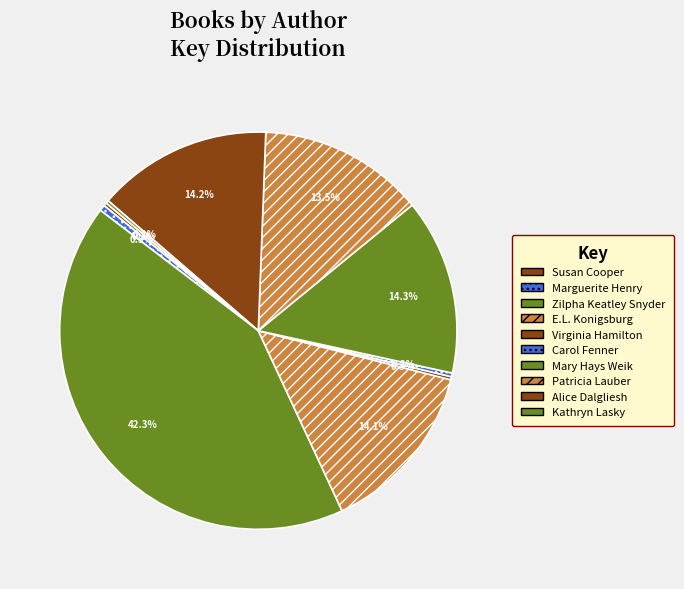

To the nearest percent, what is the difference between the largest and smallest slice percentages?

42%